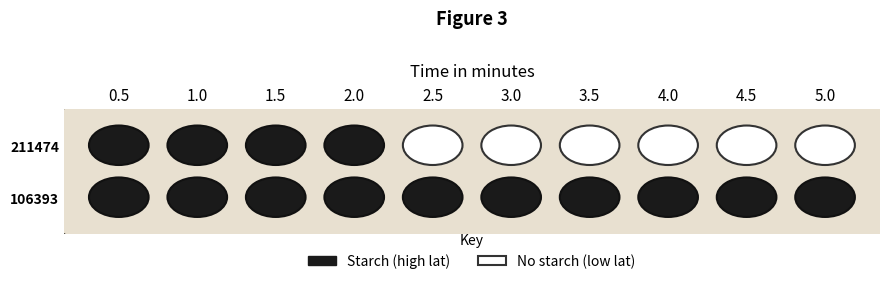

Between 2 and 3, which is larger?

2